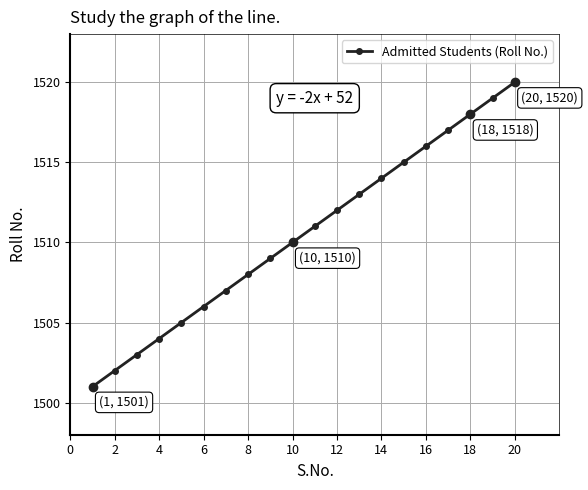

What is the value of the 2nd point from the left?

1502